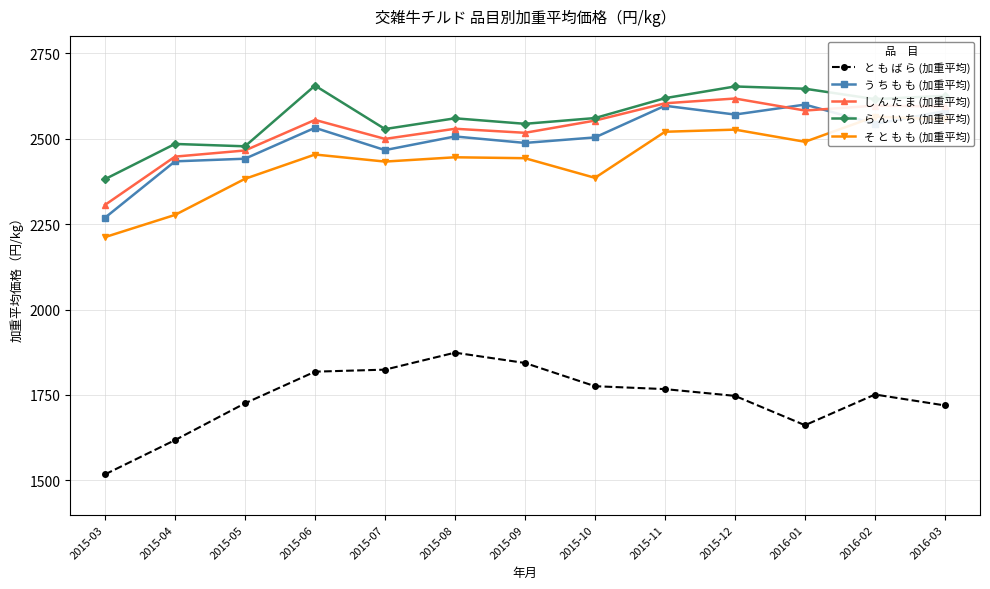

True or false: と も ば ら (加重平均) has a value of 1747.4 at 2015-12.

True